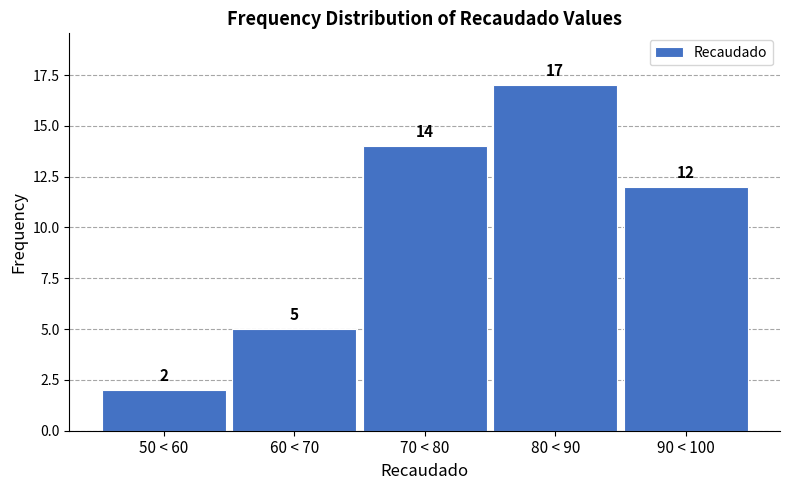

Reading left to right, transcribe all the data shown in this chart.

2	5	14	17	12